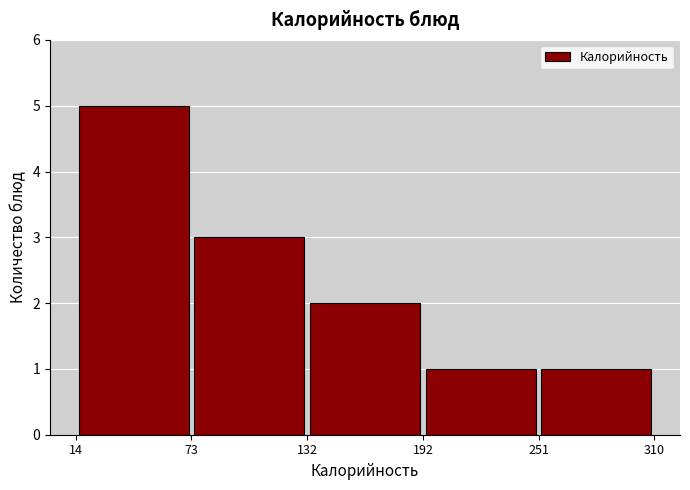

Reading left to right, list every bar in this chart as the range it spans on the x-axis followed by its height. The values are not printed on the chart, so give them approximately, as read against the axis.

14 to 73: 5
73 to 132: 3
132 to 192: 2
192 to 251: 1
251 to 310: 1